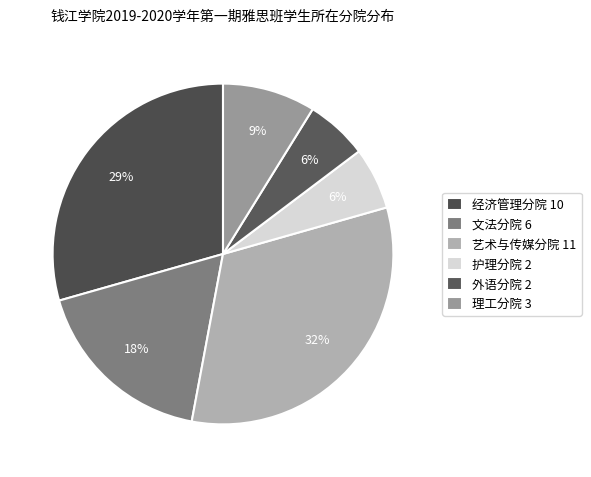

Count the number of slices in the pie.

6